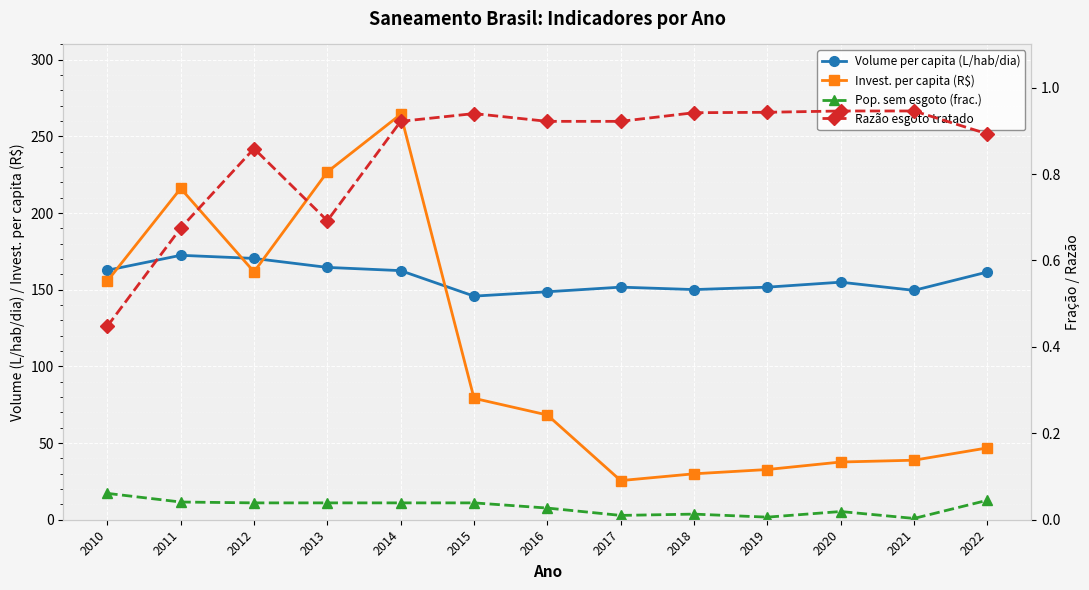

Is it true that Volume per capita (L/hab/dia) equals 75.6 at 2014?

False